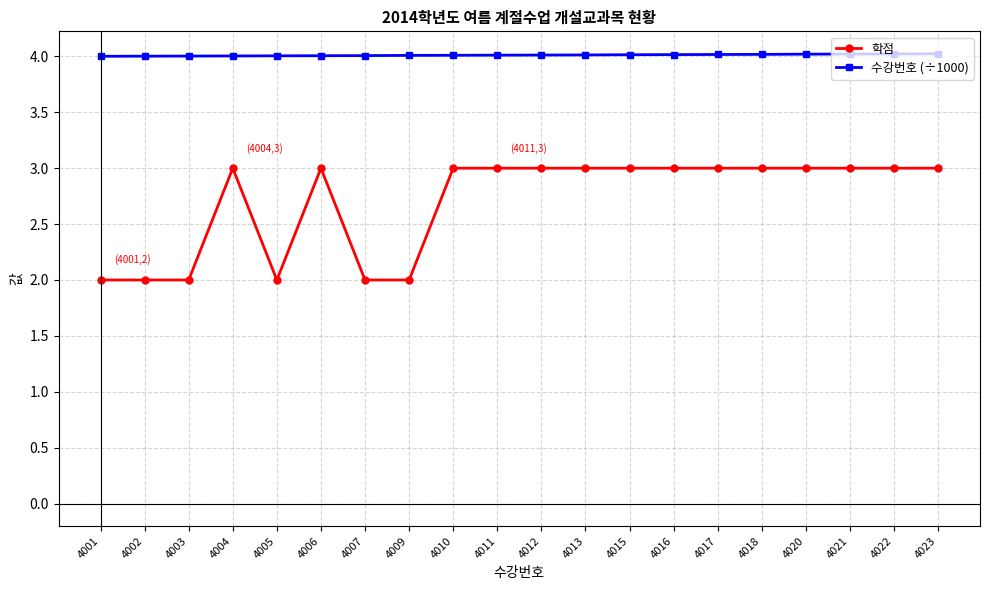

Which series has the largest total across all categories?

수강번호 (÷1000)